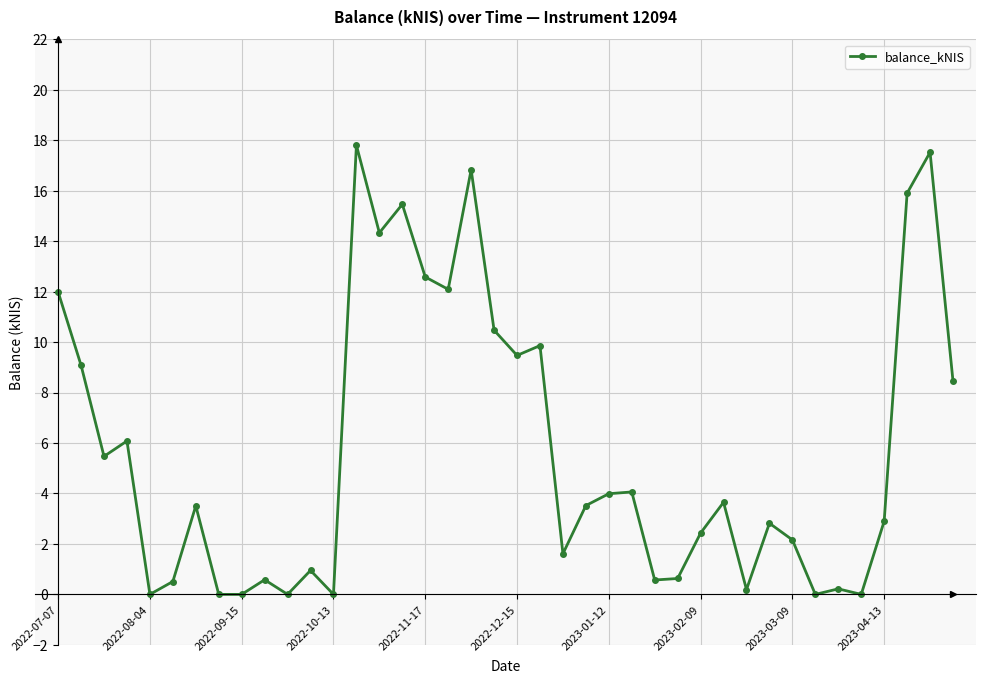

What is the difference between the second highest and minimum values?

17.5